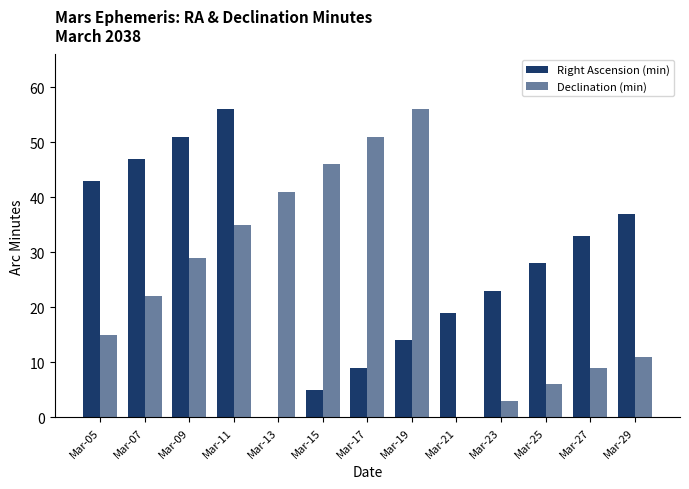

How many groups of bars are there?

13